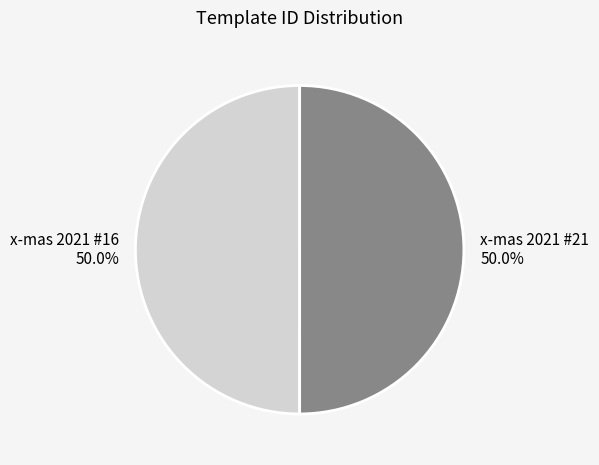

Is it true that x-mas 2021 #21 is 61% of the pie?

False